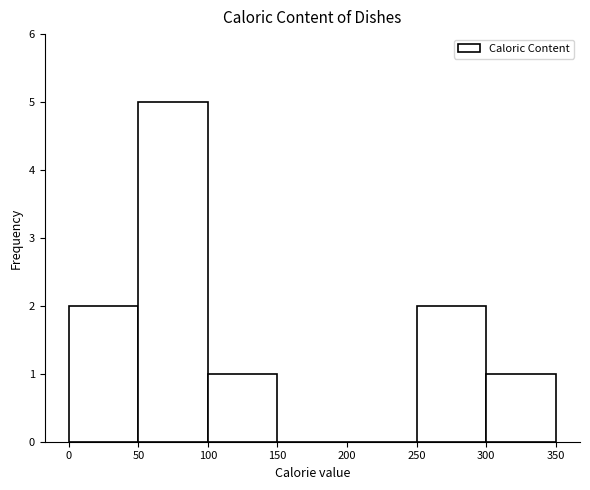

What is the height of the bar covering 250 to 300 on the x-axis? The values are not printed on the chart, so give them approximately, as read against the axis.

2